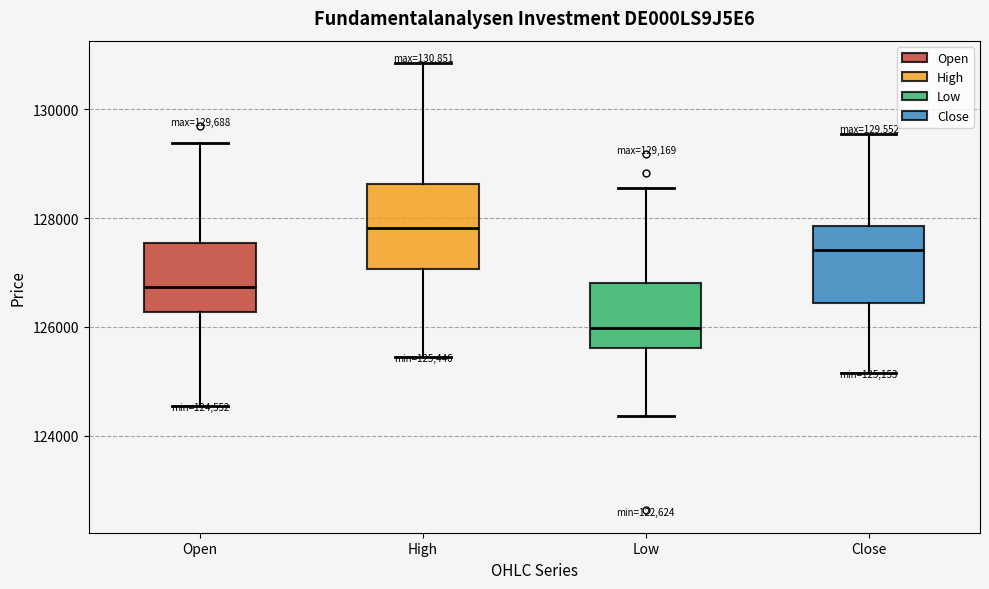

Which box has the highest median line?

High